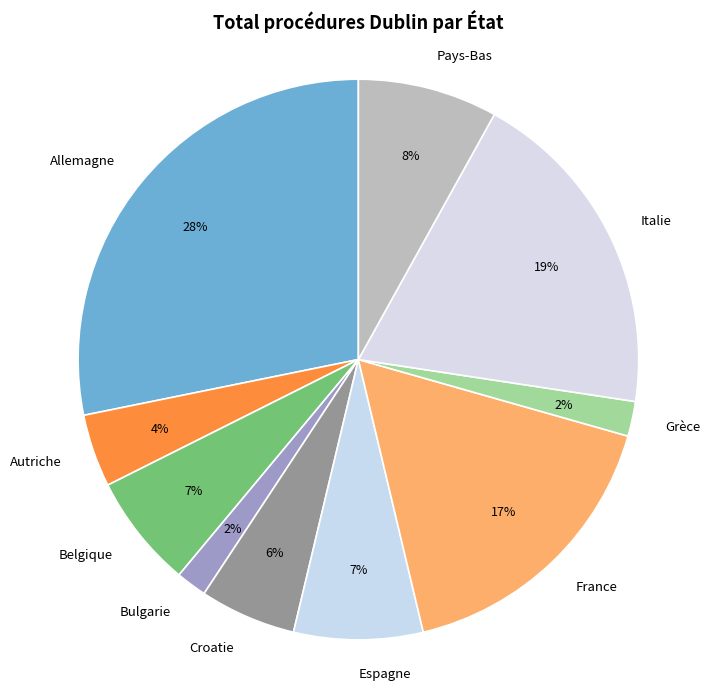

Approximately how many times larger is the value at Grèce compared to France?

0.1